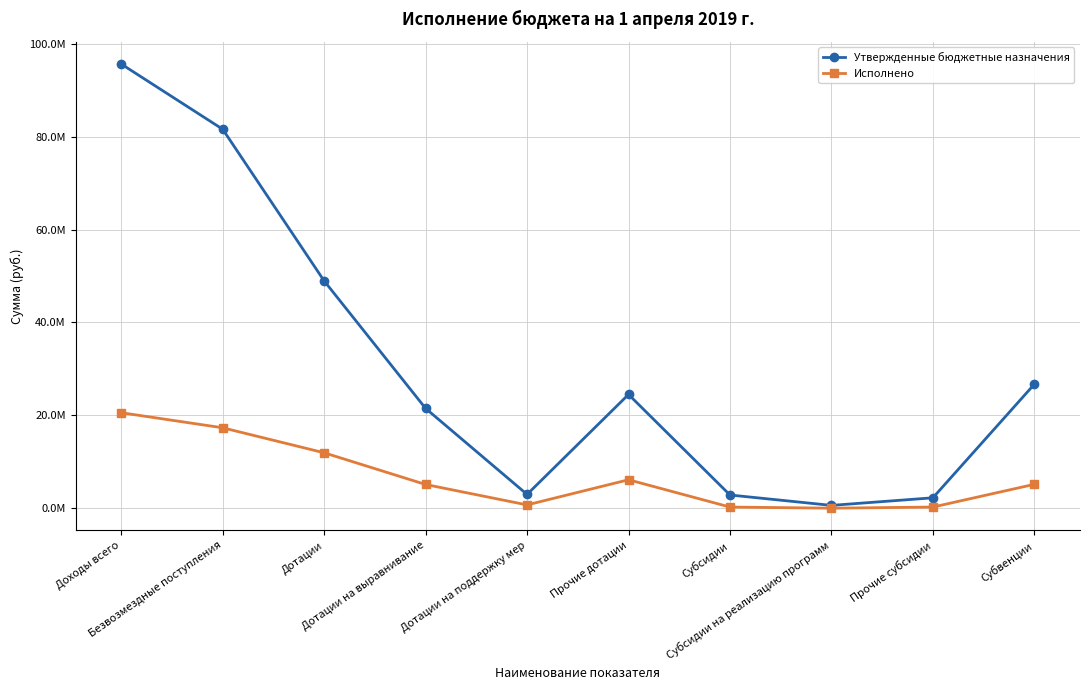

The value of Утвержденные бюджетные назначения at Безвозмездные поступления is 81597684.3. True or false?

True